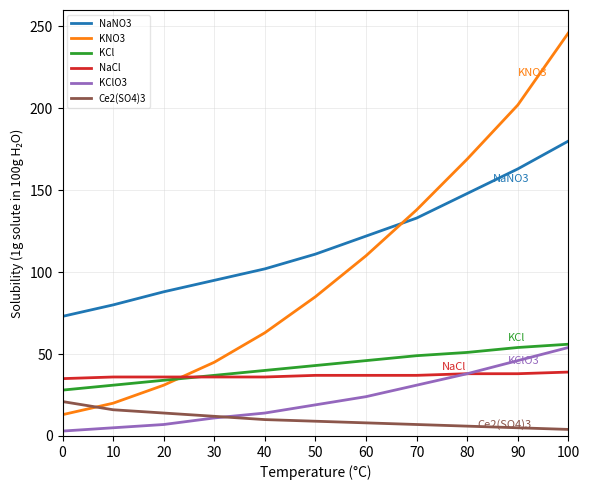

What is the difference between the second highest and minimum values in the KClO3 series?

43